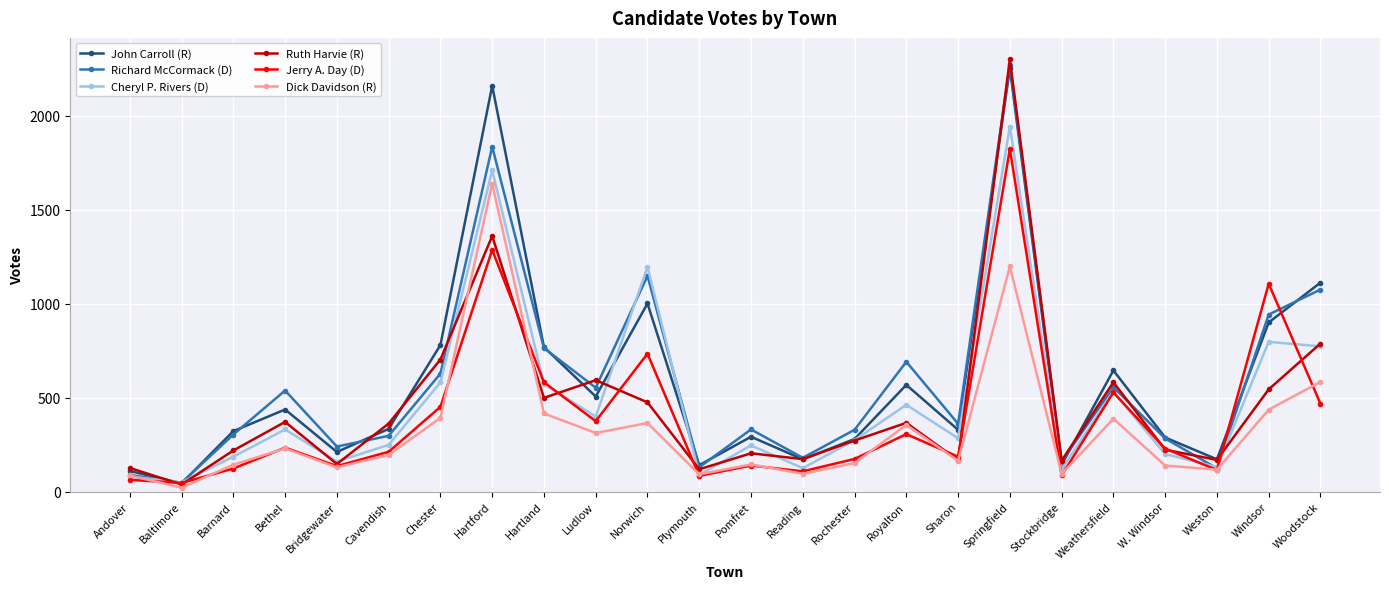

What is the label of the 19th point from the left?

Stockbridge